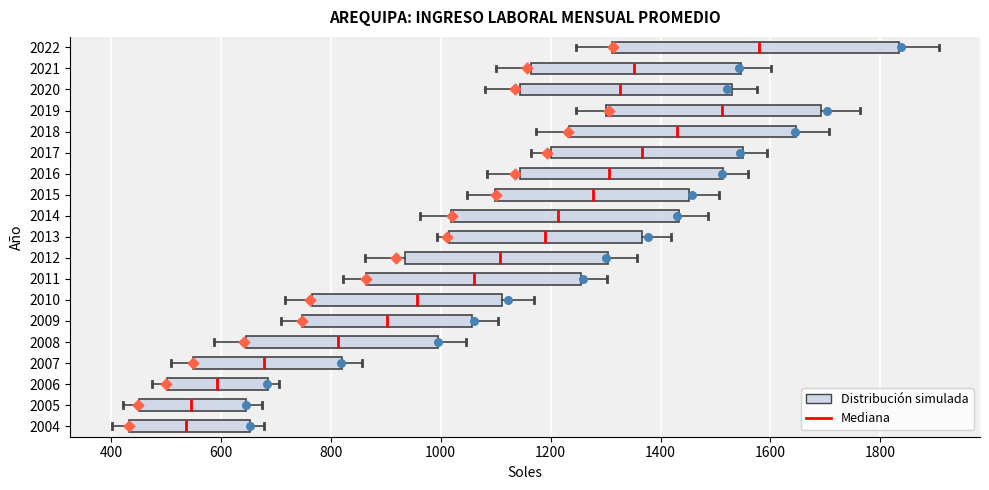

Where does the median line of the box at y = 2015 sit on the x-axis? The values are not printed on the chart, so give them approximately, as read against the axis.

1280